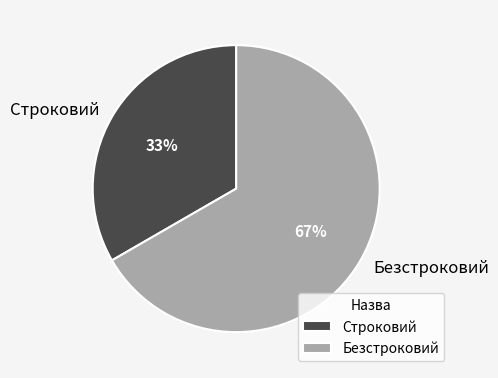

Combined, do Строковий and Безстроковий account for over 50%?

Yes